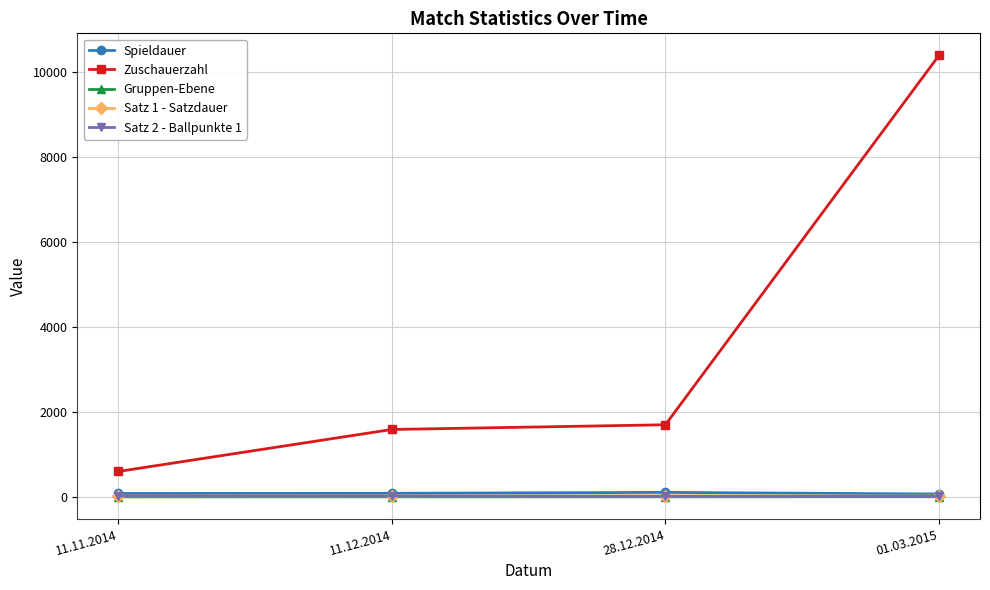

Which label corresponds to the largest value in the chart?

01.03.2015